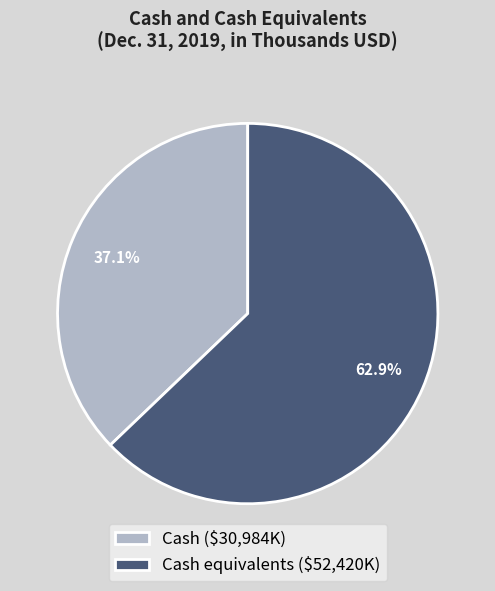

How many slices are in this pie chart?

2